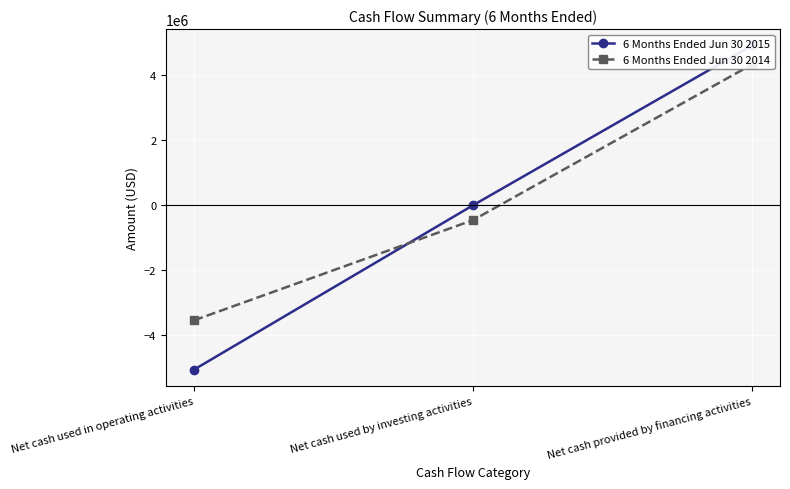

What position from the left is Net cash used by investing activities?

2